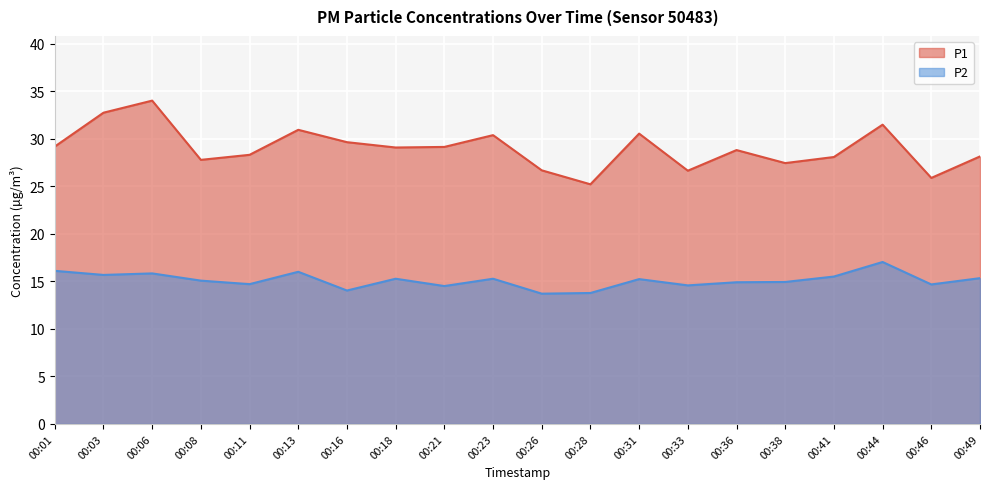

What is the smallest value displayed?

13.7